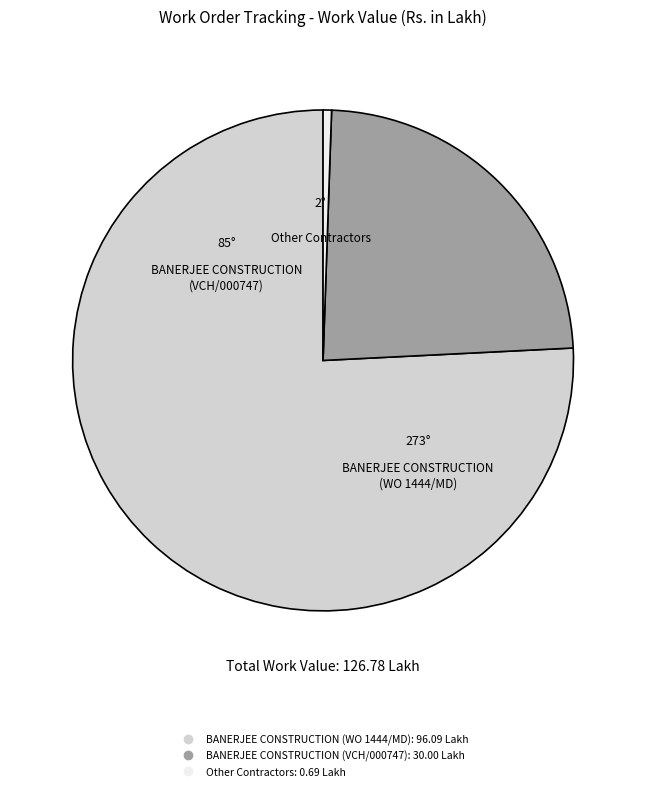

Is there any slice that represents more than half of the pie?

Yes